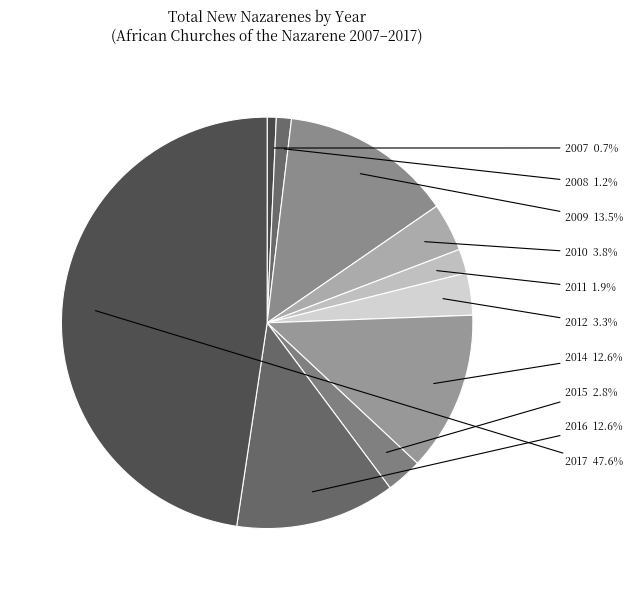

How many slices are in this pie chart?

10